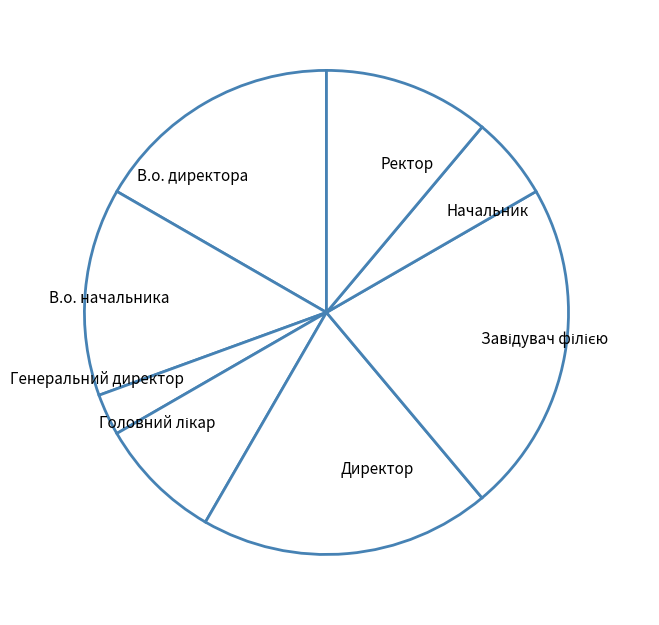

Combined, do В.о. директора and Начальник account for over 50%?

No